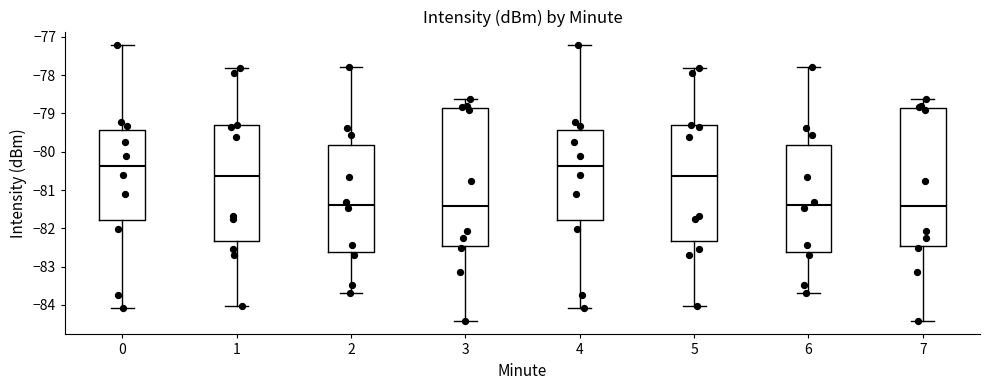

Reading left to right, transcribe this box plot: for each box, give where its median line is, the range the box spans, and where its two whiskers end, as read against the y-axis. The values are not printed on the chart, so give them approximately, as read against the axis.

0: median -80.4, box -81.8 to -79.4, whiskers -84.1 to -77.2
1: median -80.6, box -82.3 to -79.3, whiskers -84.0 to -77.8
2: median -81.4, box -82.6 to -79.8, whiskers -83.7 to -77.8
3: median -81.4, box -82.5 to -78.8, whiskers -84.4 to -78.6
4: median -80.4, box -81.8 to -79.4, whiskers -84.1 to -77.2
5: median -80.6, box -82.3 to -79.3, whiskers -84.0 to -77.8
6: median -81.4, box -82.6 to -79.8, whiskers -83.7 to -77.8
7: median -81.4, box -82.5 to -78.8, whiskers -84.4 to -78.6